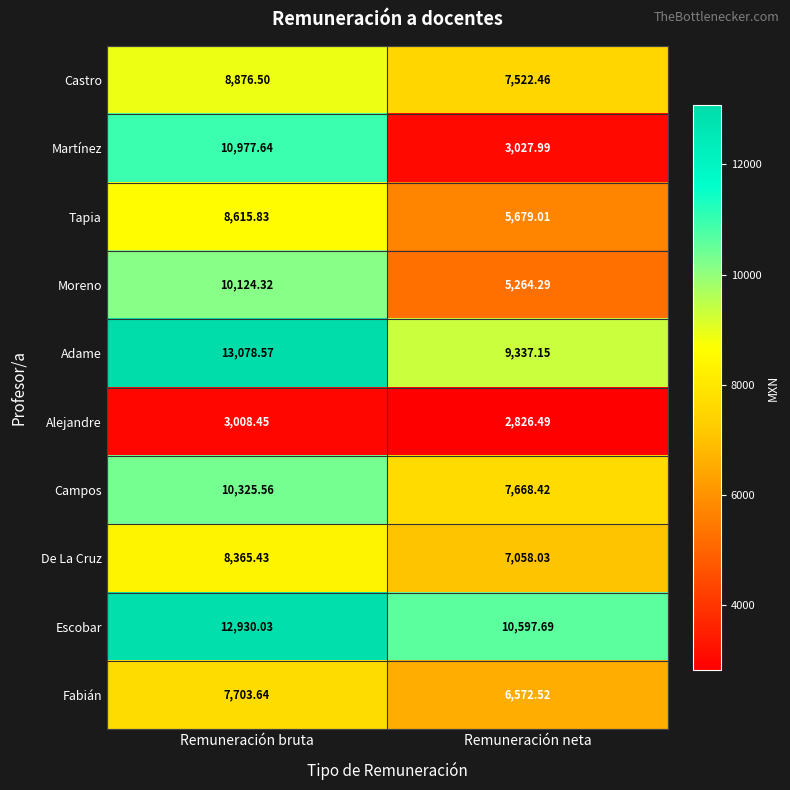

At Remuneración neta, list the series in order from smallest to largest.

Alejandre, Martínez, Moreno, Tapia, Fabián, De La Cruz, Castro, Campos, Adame, Escobar